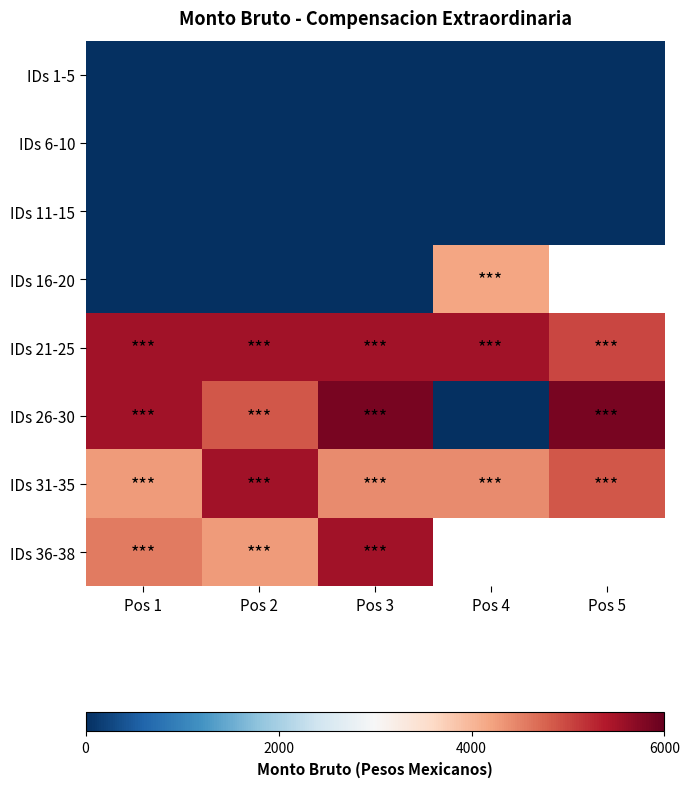

The IDs 31-35 series shows 4854.9 at Pos 5. True or false?

True